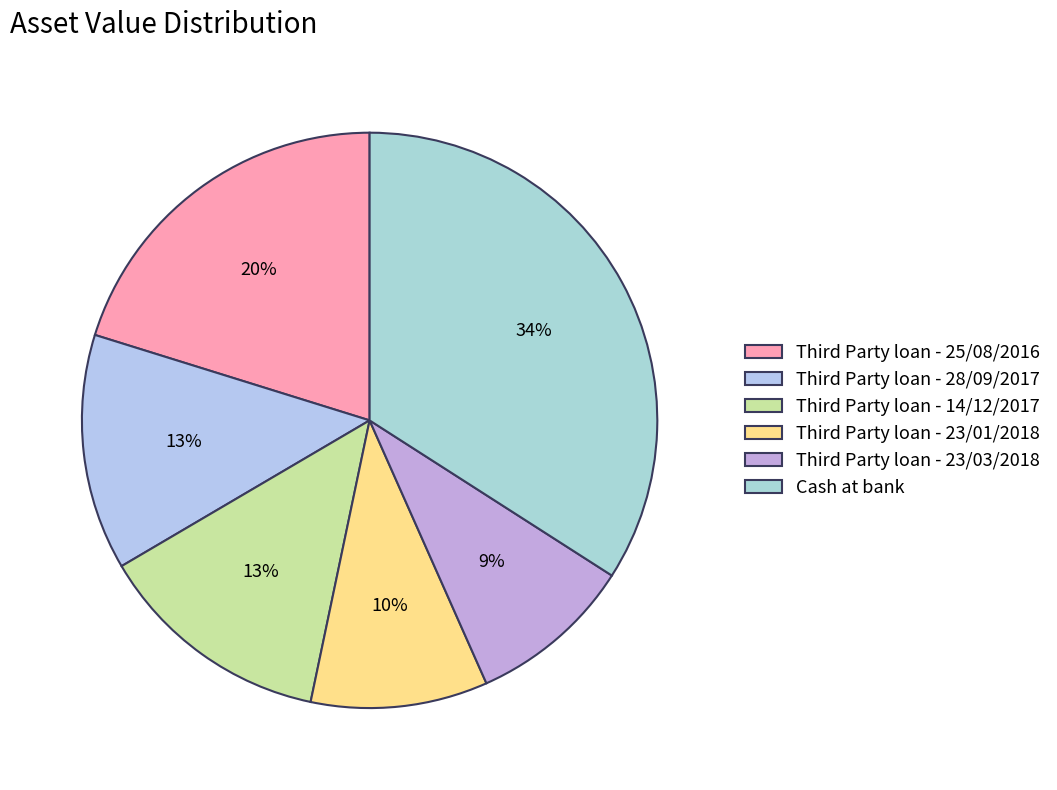

What is the smallest slice in the pie chart?

Third Party loan - 23/03/2018